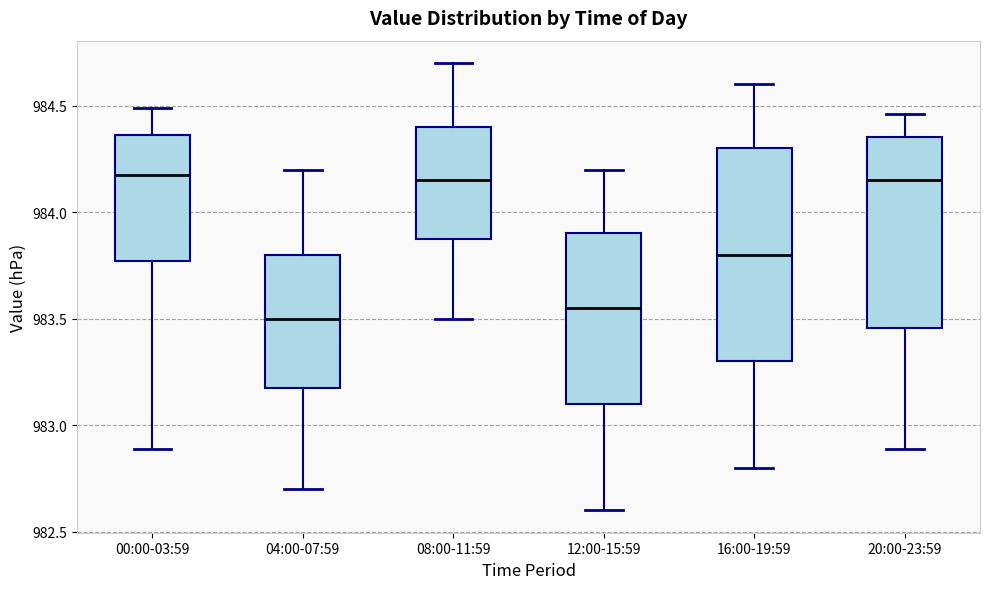

Which box is the tallest, from its lower edge to its upper edge?

16:00-19:59